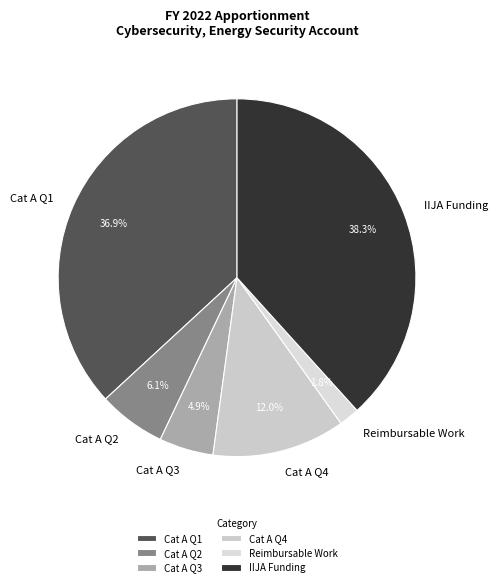

Which slice is the smallest?

Reimbursable Work